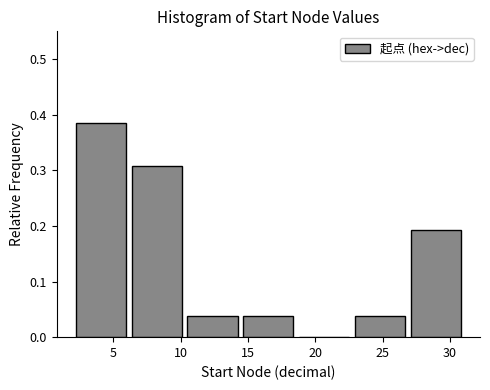

Reading left to right, transcribe this chart: for each bar, give the range it covers on the x-axis and its height. Neither the bar edges nor the heights are printed on the chart, so give them approximately, as read against the axes.

2.0 to 6.0: 0.38
6.0 to 10.5: 0.31
10.5 to 14.5: 0.04
14.5 to 18.5: 0.04
18.5 to 22.5: 0
22.5 to 27.0: 0.04
27.0 to 31.0: 0.19